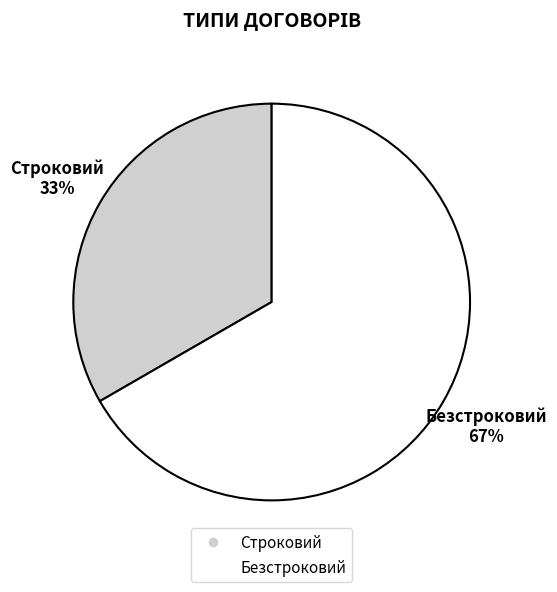

Which category accounts for the majority?

Безстроковий